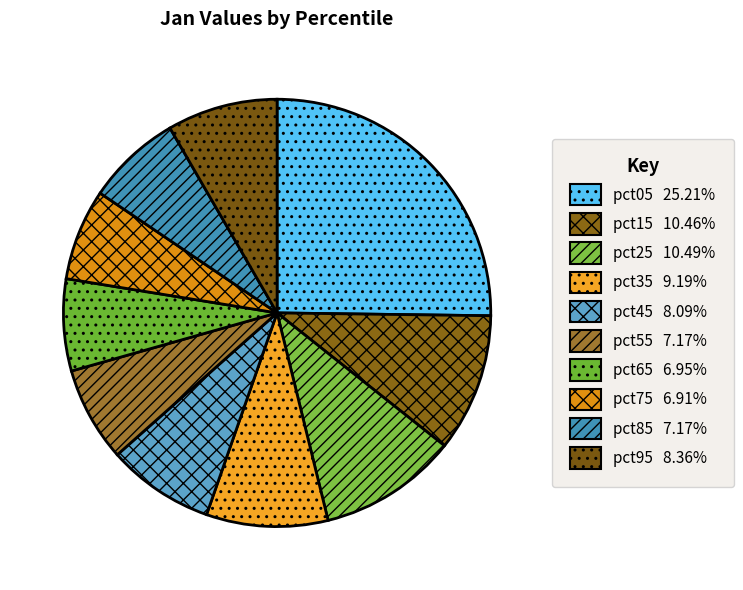

Is there any slice that represents more than half of the pie?

No